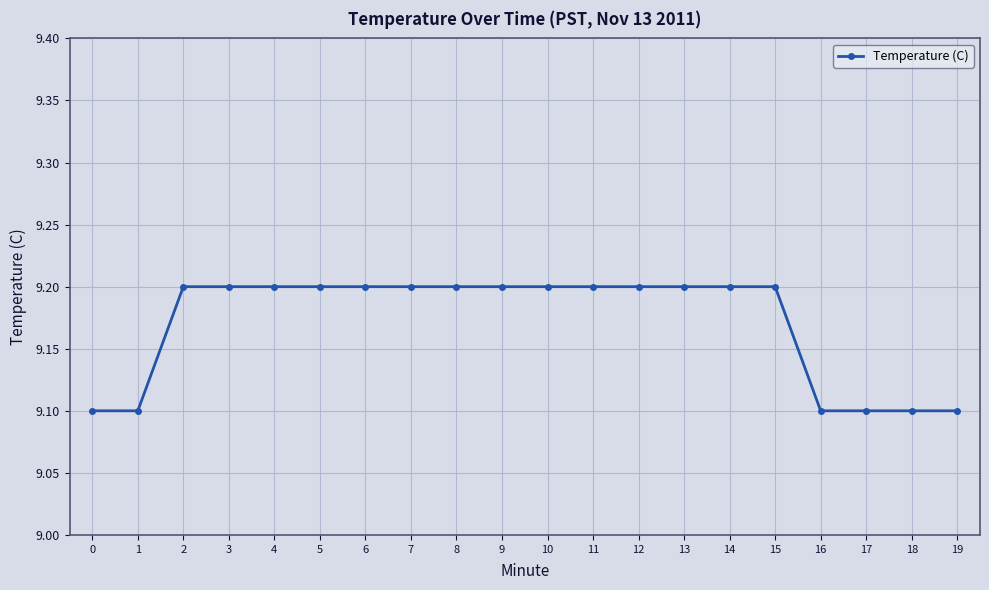

How many values are between 9 and 10?

20